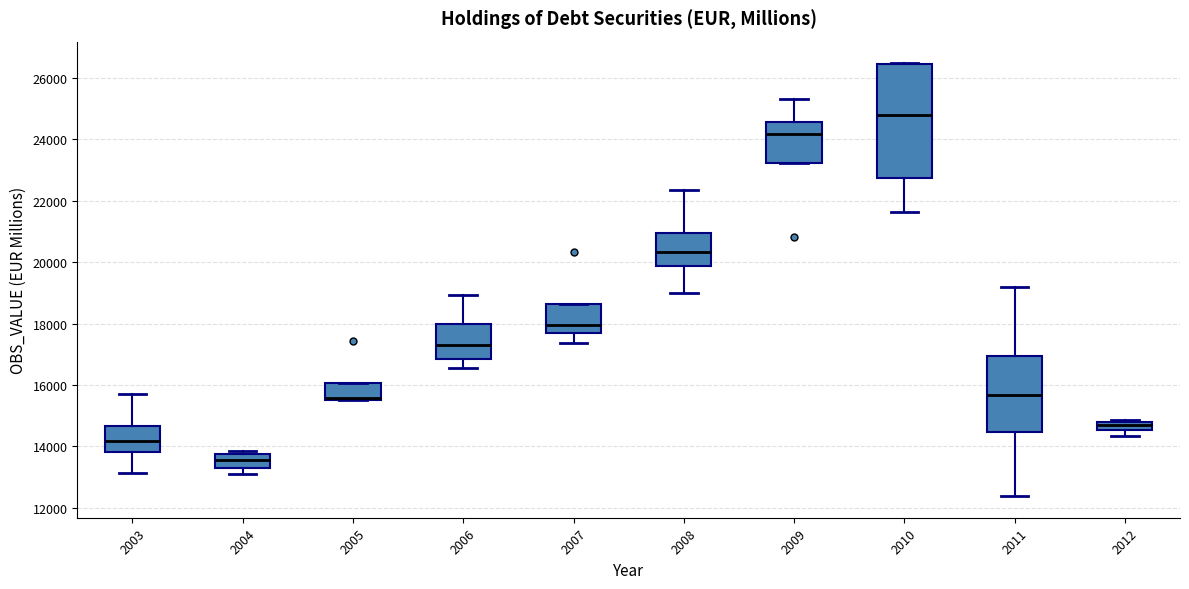

Which box is the tallest, from its lower edge to its upper edge?

2010